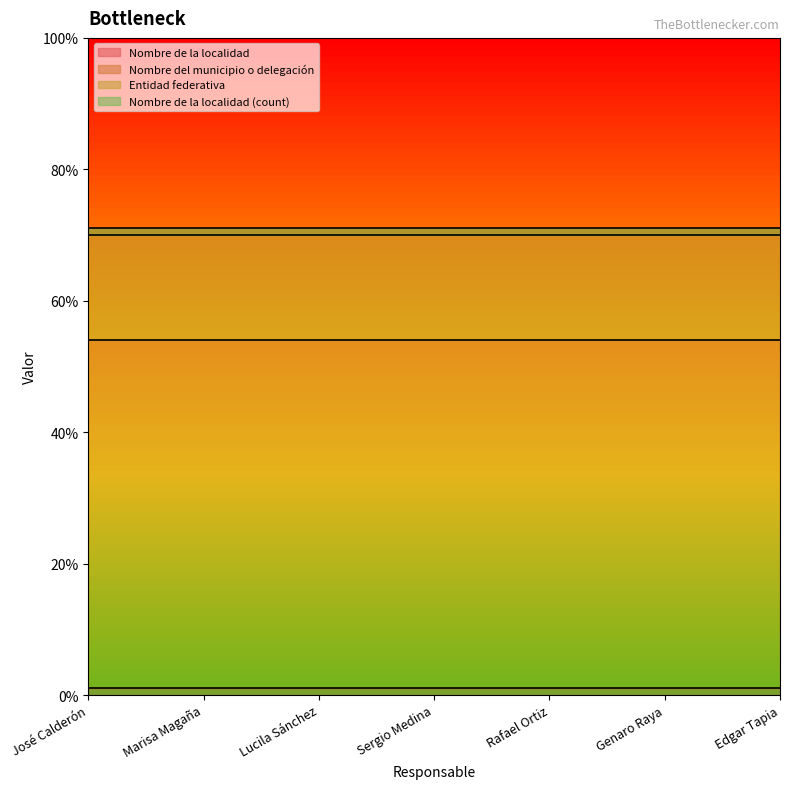

True or false: Nombre de la localidad (count) and Entidad federativa cross at least once.

False